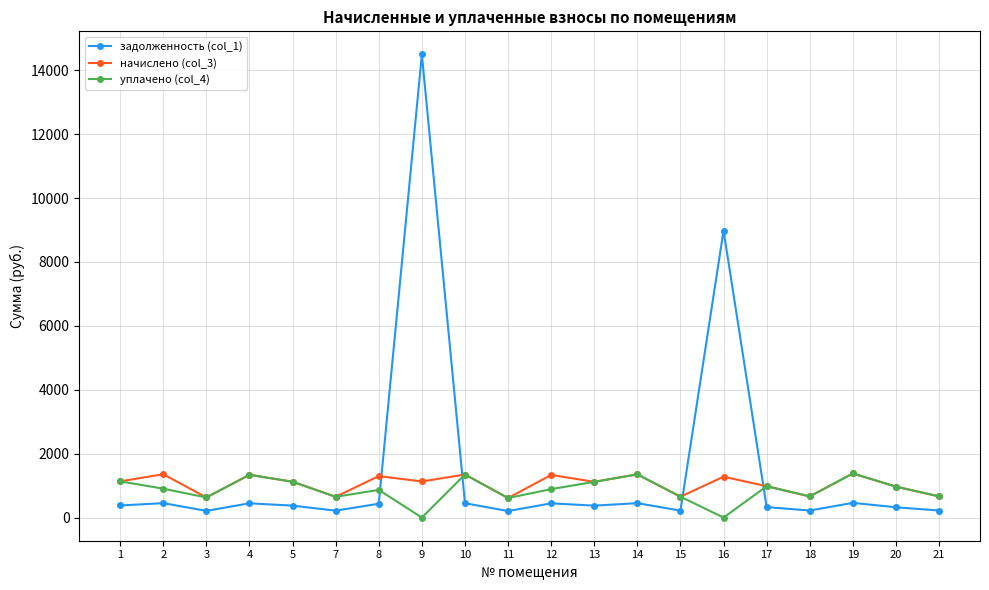

What is the highest value of the начислено (col_3) series?

1380.2